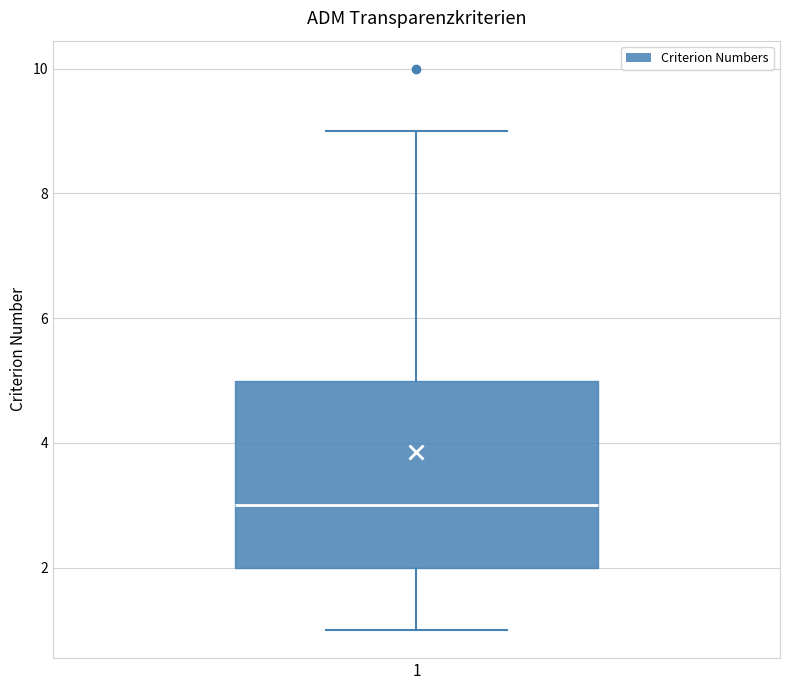

Where does the median line of the box at x = 1 sit on the y-axis? The values are not printed on the chart, so give them approximately, as read against the axis.

3